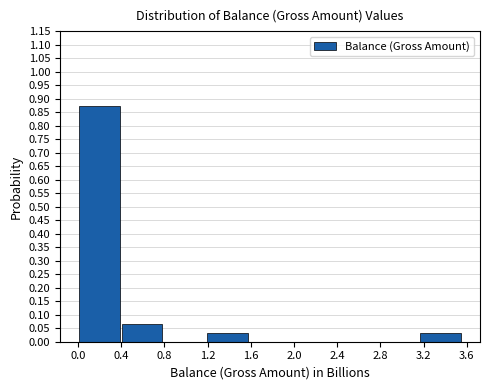

How tall is the bar that spans 1.20 to 1.60 on the x-axis? Neither the bar edges nor the heights are printed on the chart, so give them approximately, as read against the axes.

0.030